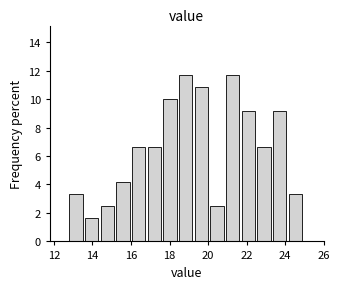

Reading left to right, list every bar in this chart as the range it spans on the x-axis followed by its height. Neither the bar edges nor the heights are printed on the chart, so give them approximately, as read against the axes.

12.8 to 13.6: 3.4
13.6 to 14.4: 1.6
14.4 to 15.2: 2.6
15.2 to 16.0: 4.2
16.0 to 16.8: 6.6
16.8 to 17.6: 6.6
17.6 to 18.4: 10.0
18.4 to 19.4: 11.6
19.4 to 20.2: 10.8
20.2 to 21.0: 2.6
21.0 to 21.8: 11.6
21.8 to 22.6: 9.2
22.6 to 23.4: 6.6
23.4 to 24.2: 9.2
24.2 to 25.0: 3.4